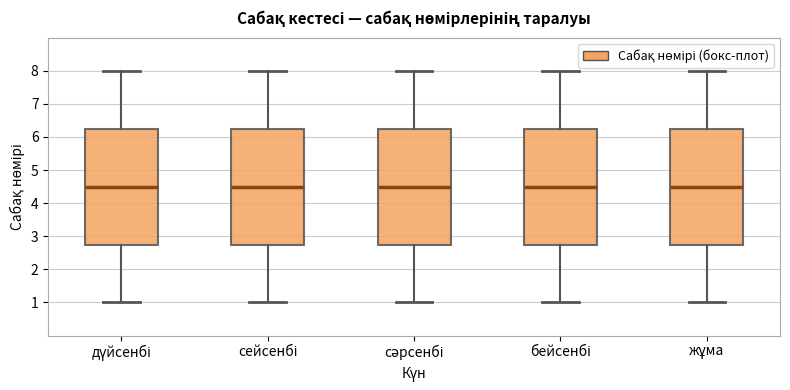

Reading left to right, read every box against the y-axis: the position of its median line, the range the box covers, and the ends of its whiskers. The values are not printed on the chart, so give them approximately, as read against the axis.

дүйсенбі: median 4.5, box 2.8 to 6.3, whiskers 1.0 to 8.0
сейсенбі: median 4.5, box 2.8 to 6.3, whiskers 1.0 to 8.0
сәрсенбі: median 4.5, box 2.8 to 6.3, whiskers 1.0 to 8.0
бейсенбі: median 4.5, box 2.8 to 6.3, whiskers 1.0 to 8.0
жұма: median 4.5, box 2.8 to 6.3, whiskers 1.0 to 8.0